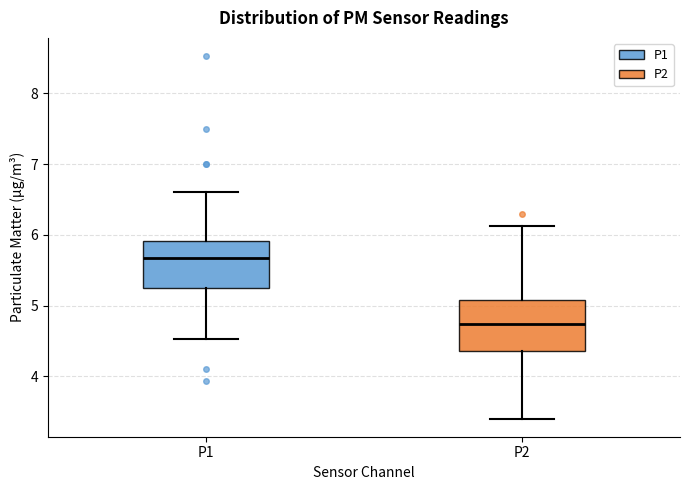

Reading left to right, transcribe this box plot: for each box, give where its median line is, the range the box spans, and where its two whiskers end, as read against the y-axis. The values are not printed on the chart, so give them approximately, as read against the axis.

P1: median 5.7, box 5.3 to 5.9, whiskers 4.5 to 6.6
P2: median 4.7, box 4.4 to 5.1, whiskers 3.4 to 6.1